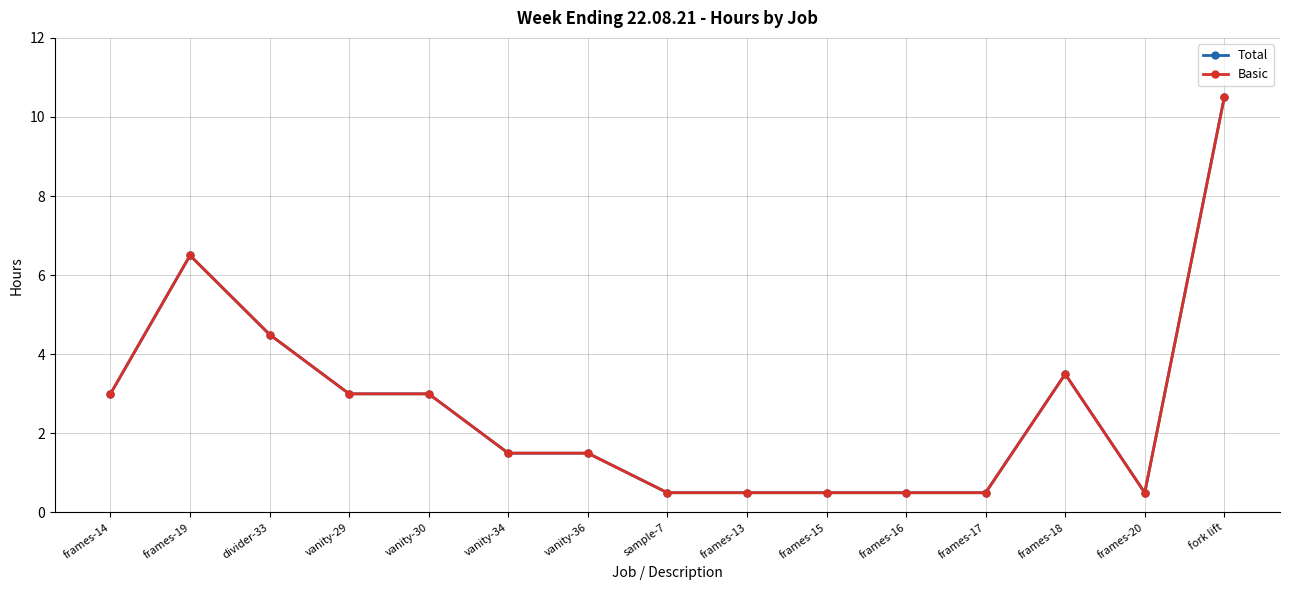

In Total, how many points are higher than both neighbors (excluding endpoints)?

2